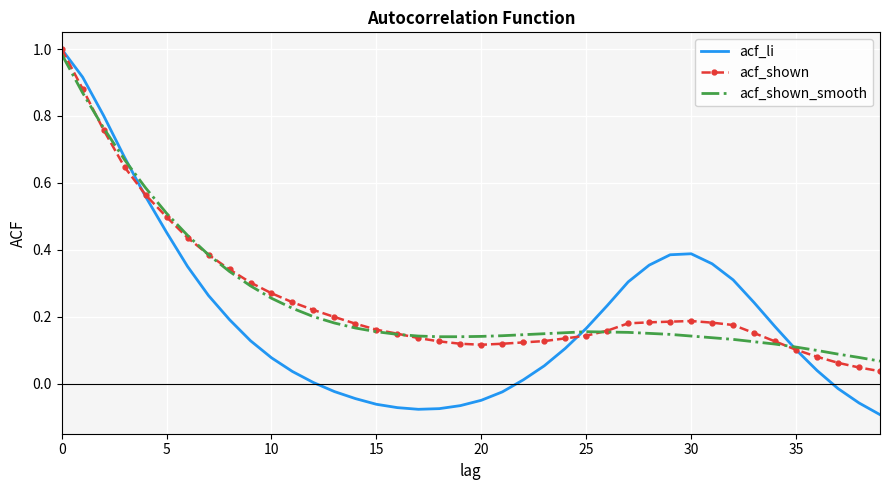

Which series has the largest range (max minus min)?

acf_li